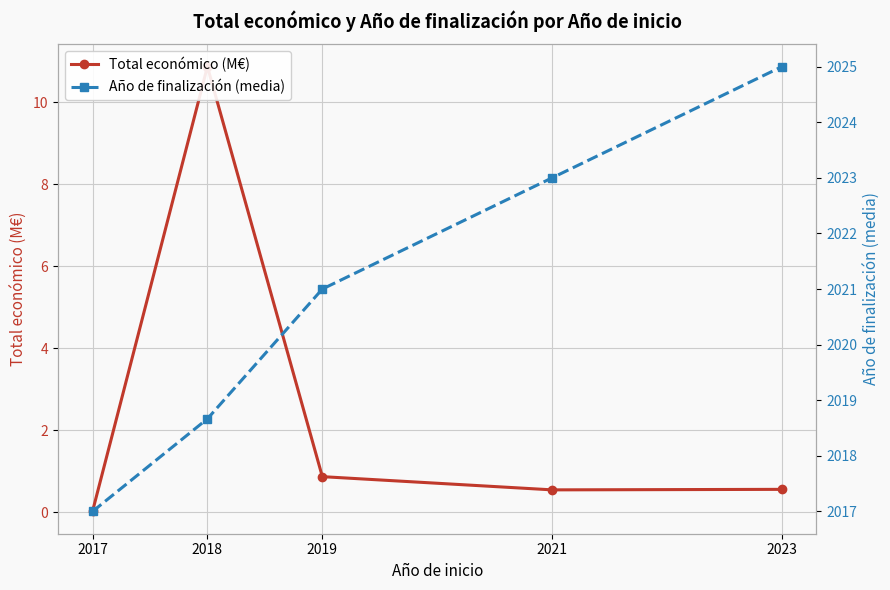

Which category has the highest value in the Año de finalización (media) series?

2023